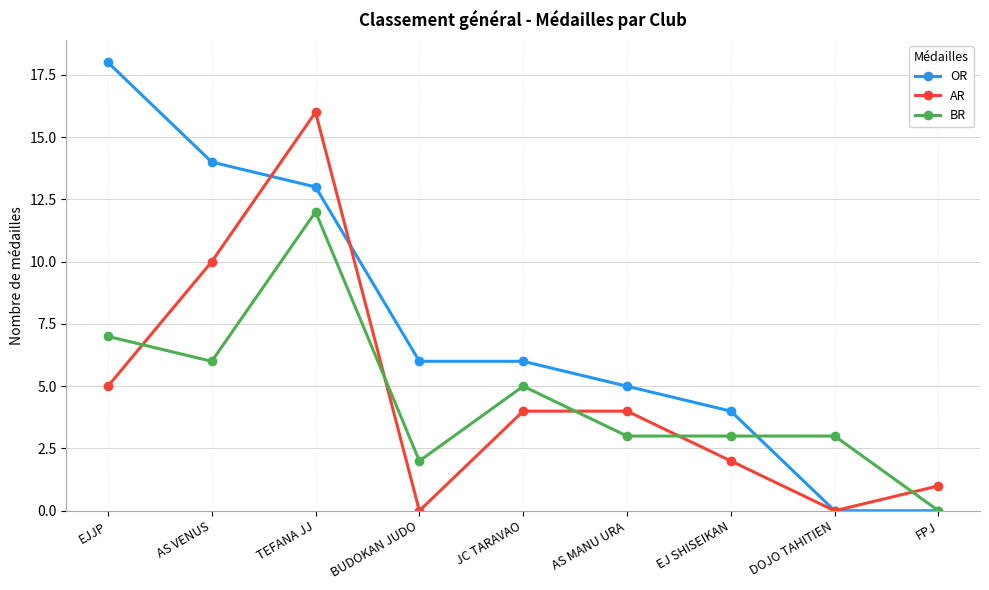

Which series has the widest spread of values?

OR